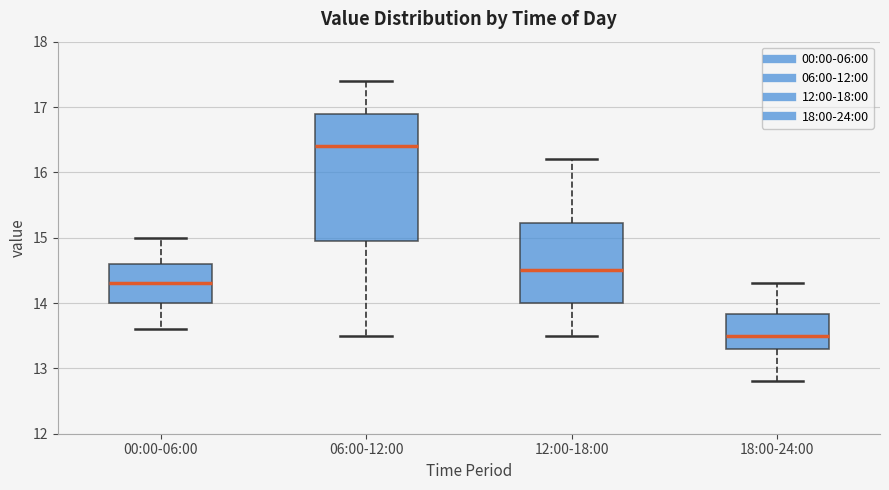

Which box has the highest median line?

06:00-12:00